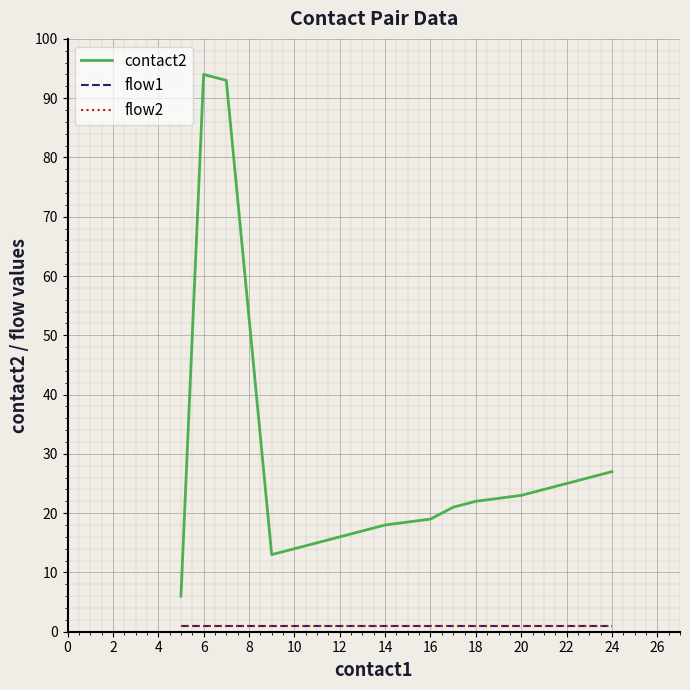

List the series in order of their peak value, lowest first.

flow1, flow2, contact2